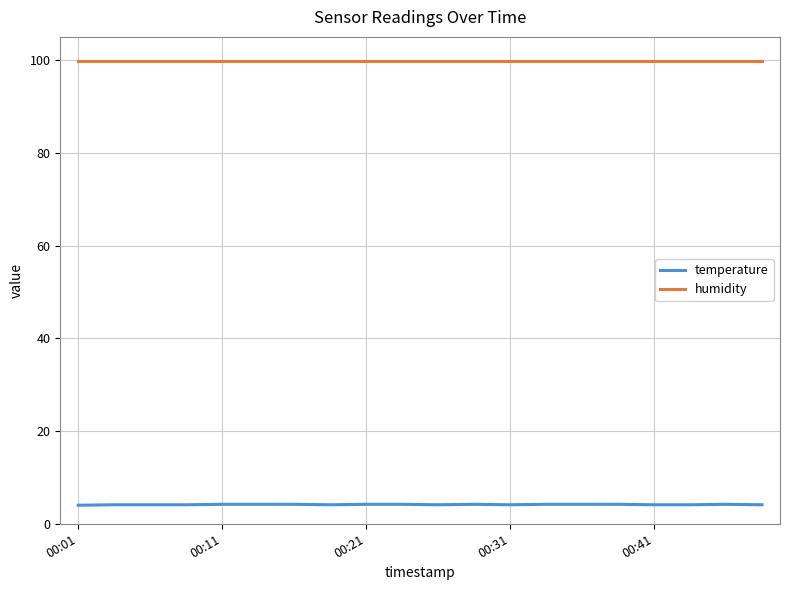

List the series in order of their peak value, highest first.

humidity, temperature